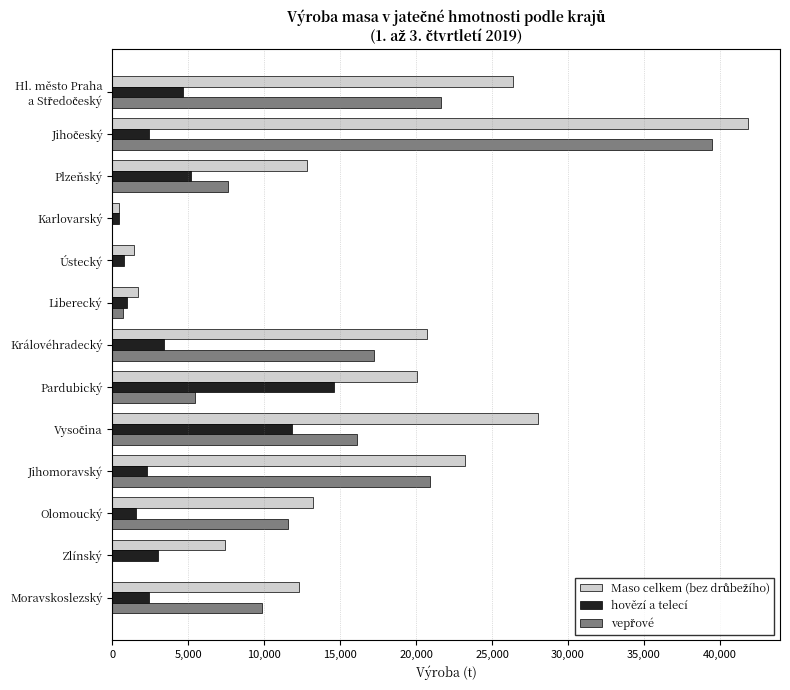

What is the sum of all hovězí a telecí values?

53666.7